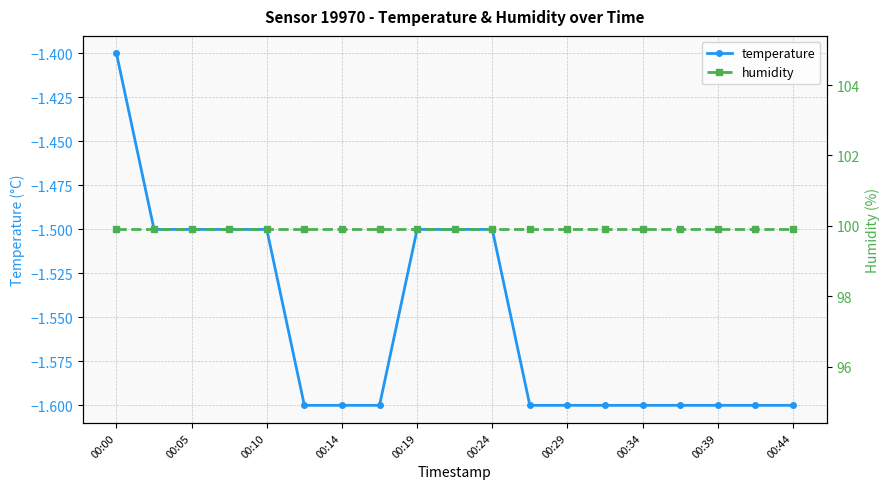

True or false: temperature and humidity intersect in this chart.

False